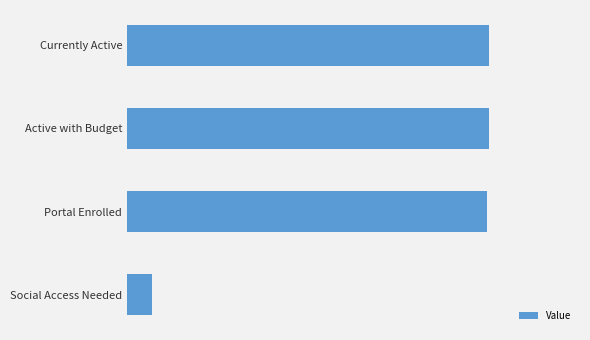

What is the difference between the maximum and minimum values?

148